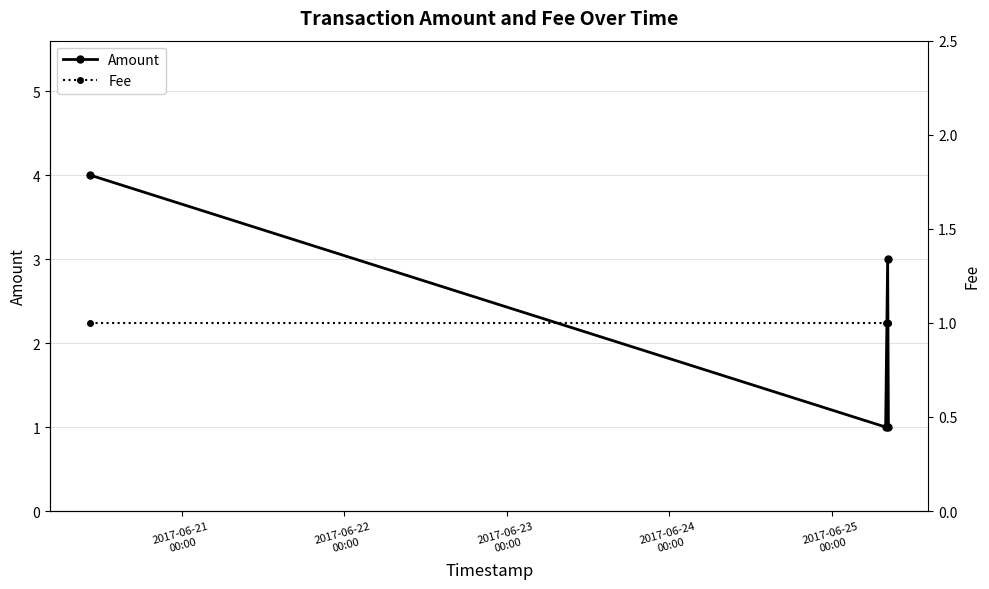

True or false: Amount has more than 0 interior local peaks.

True